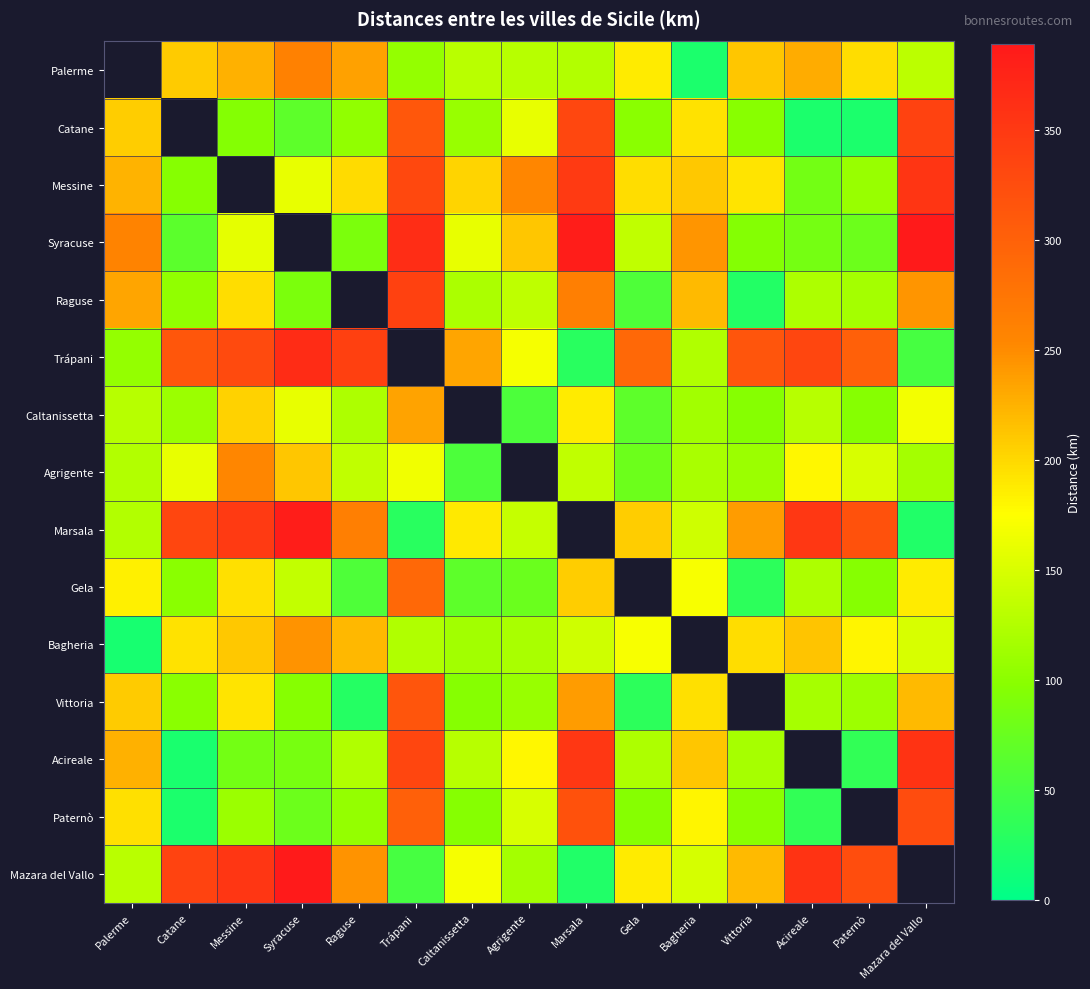

At which label does Gela first exceed 136?

Palerme